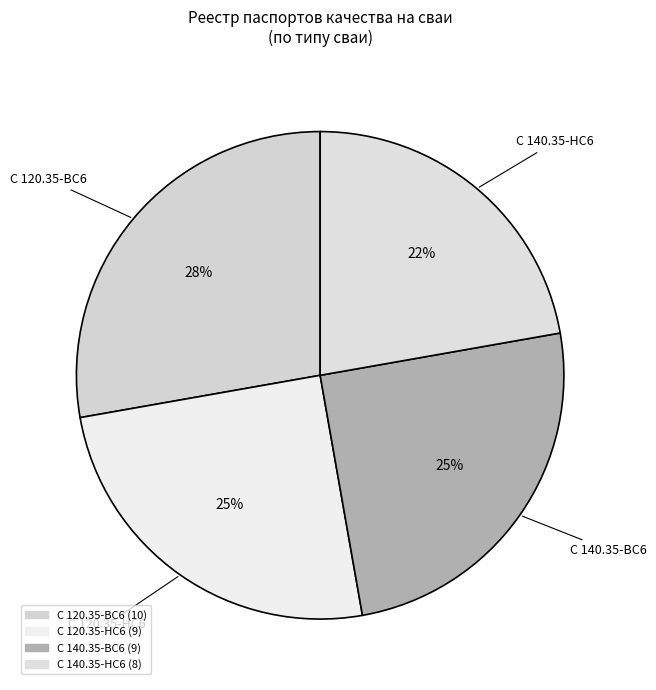

How many slices are in this pie chart?

4